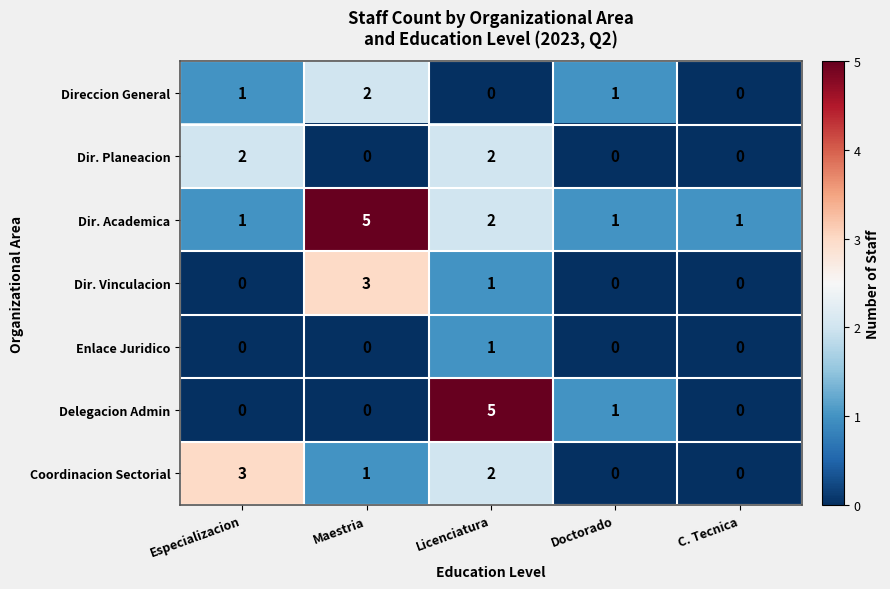

At how many categories does at least one series exceed 4?

2